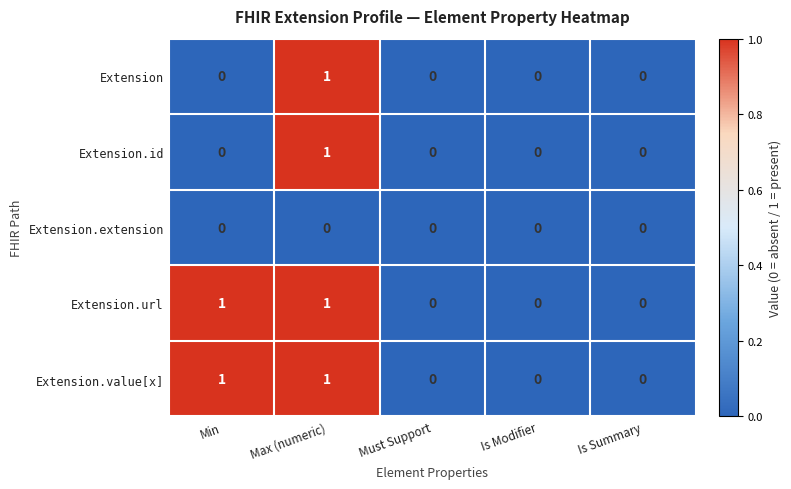

The Extension.id series shows 1 at Max (numeric). True or false?

True